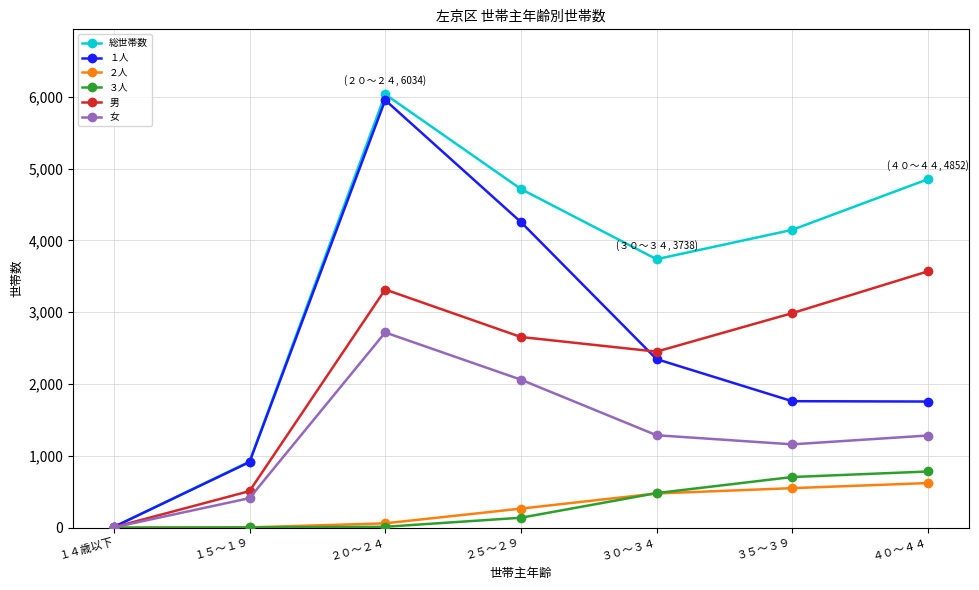

Which series has the widest spread of values?

総世帯数